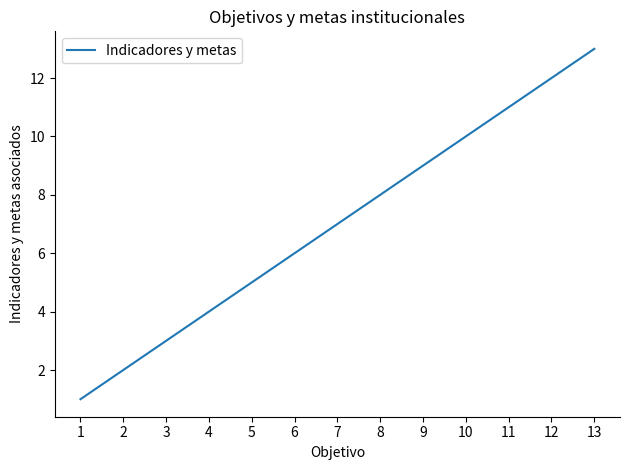

Is this an area chart (filled region under the line)?

No